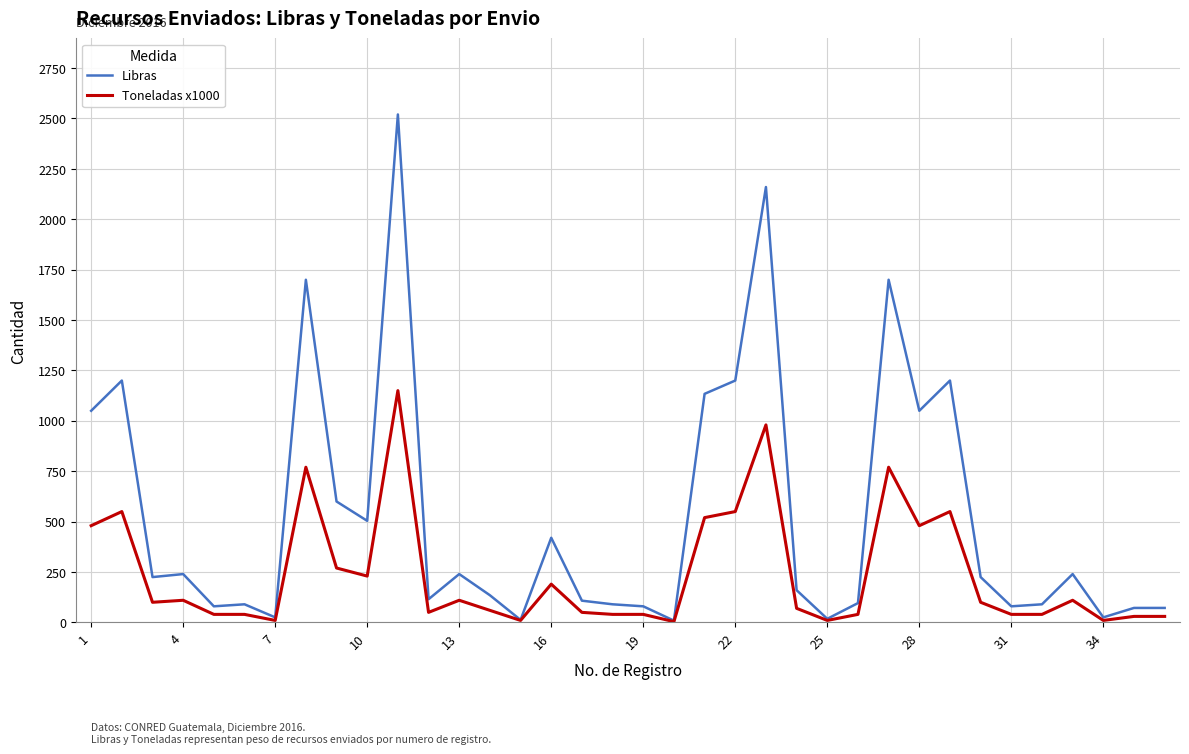

What is the greatest value displayed?

2520.0